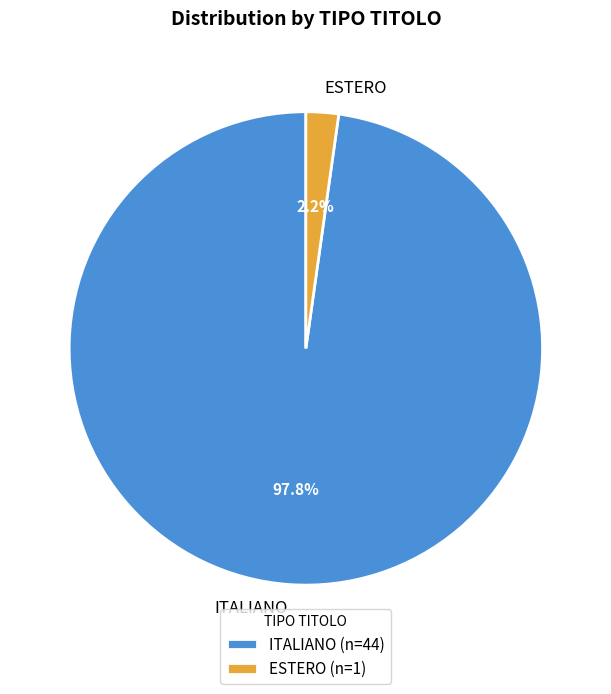

Is it true that ESTERO is 2% of the pie?

True